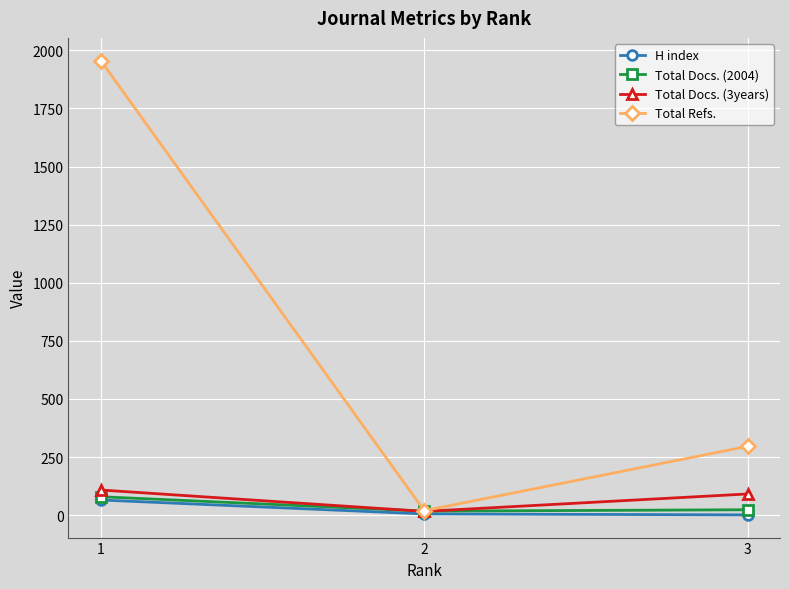

At which category does the chart reach its peak across all series?

1